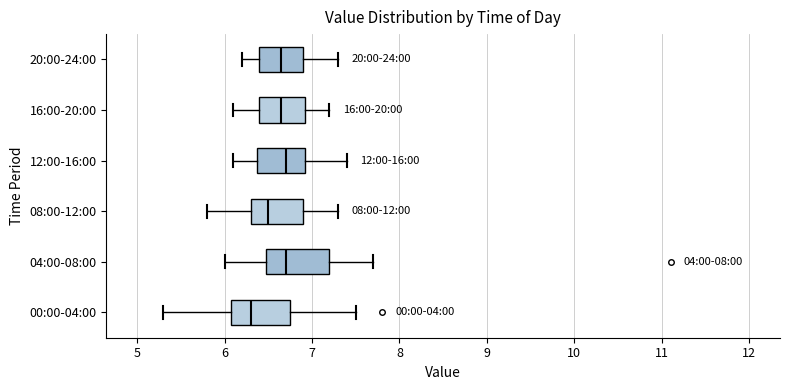

Which box's median line is the furthest to the left?

00:00-04:00